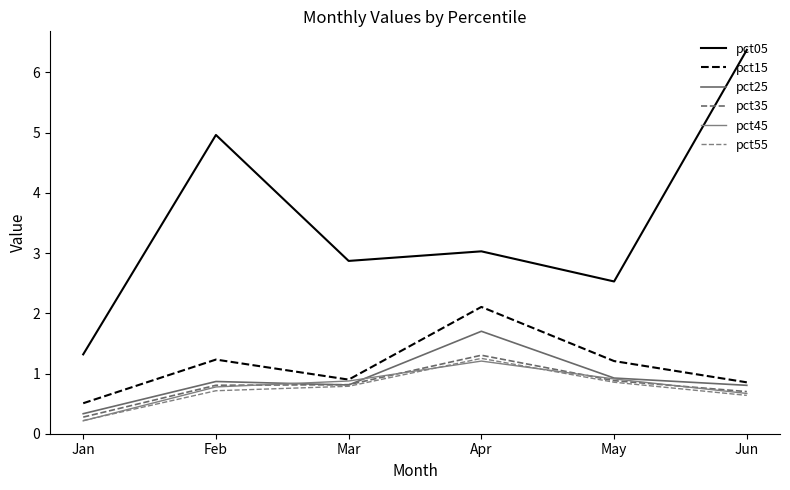

Rank the categories by pct05 value from lowest to highest.

Jan, May, Mar, Apr, Feb, Jun